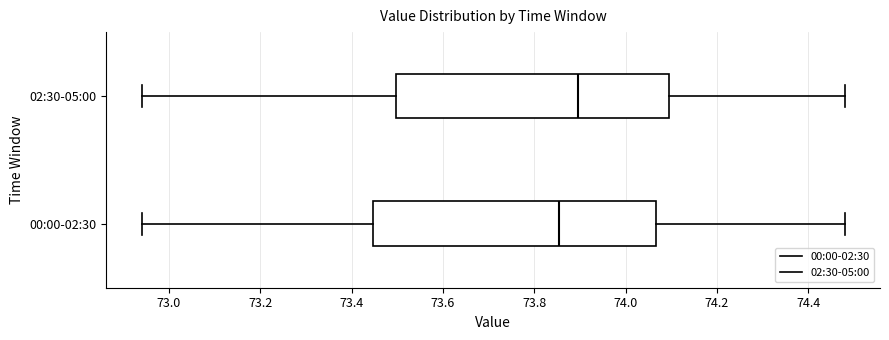

Which box has the furthest to the left median line?

00:00-02:30